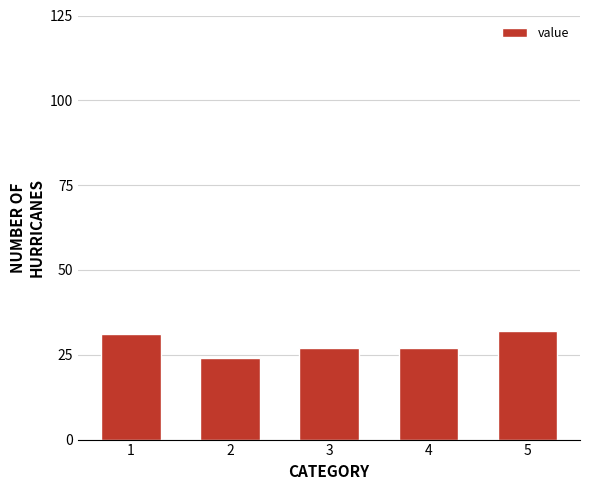

Reading right to left, list all the values displayed in this chart.

5=32	4=27	3=27	2=24	1=31